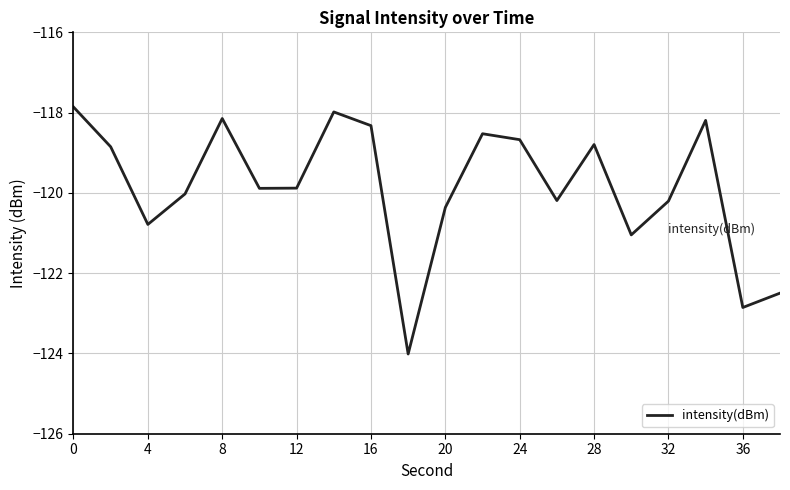

What is the smallest value displayed?

-124.0